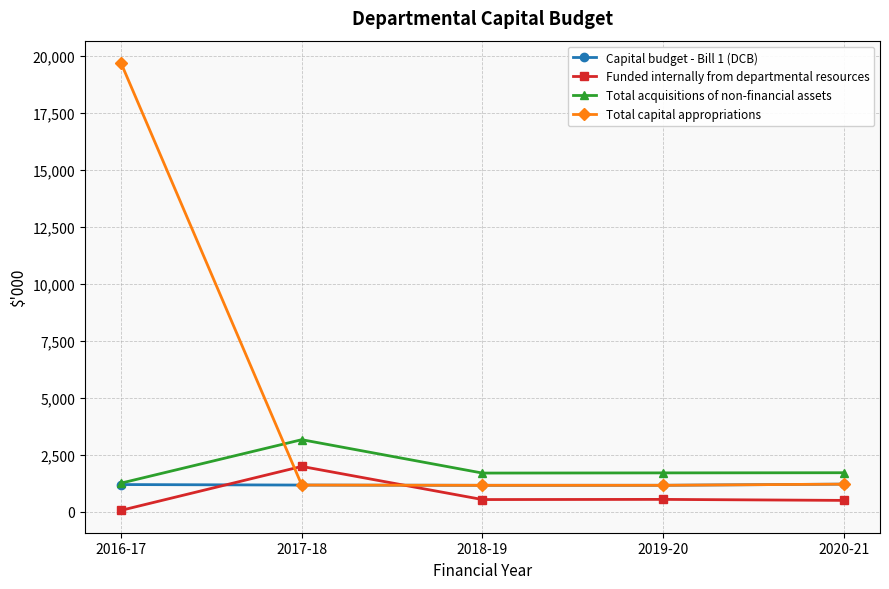

What is the sum of the Funded internally from departmental resources values at 2017-18 and 2018-19?

2528